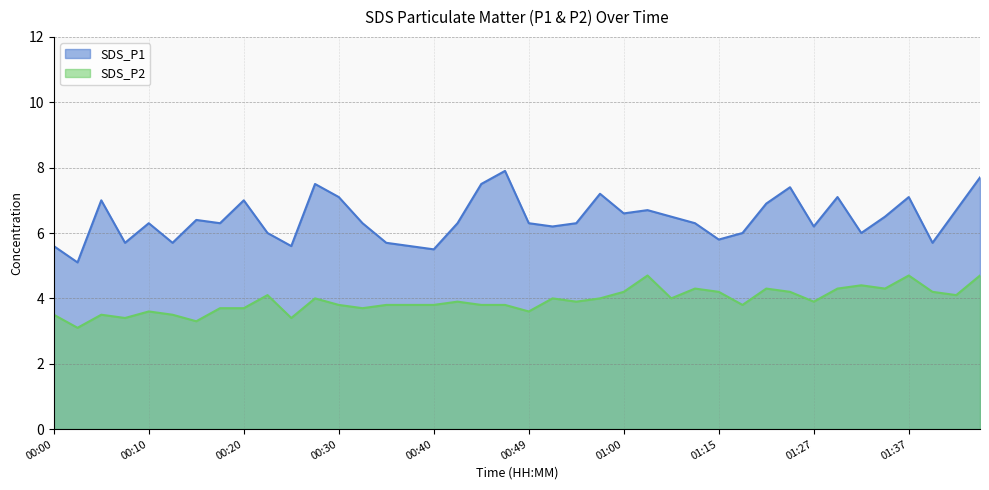

What is the value of the SDS_P2 point at the 19th from the left?

3.8